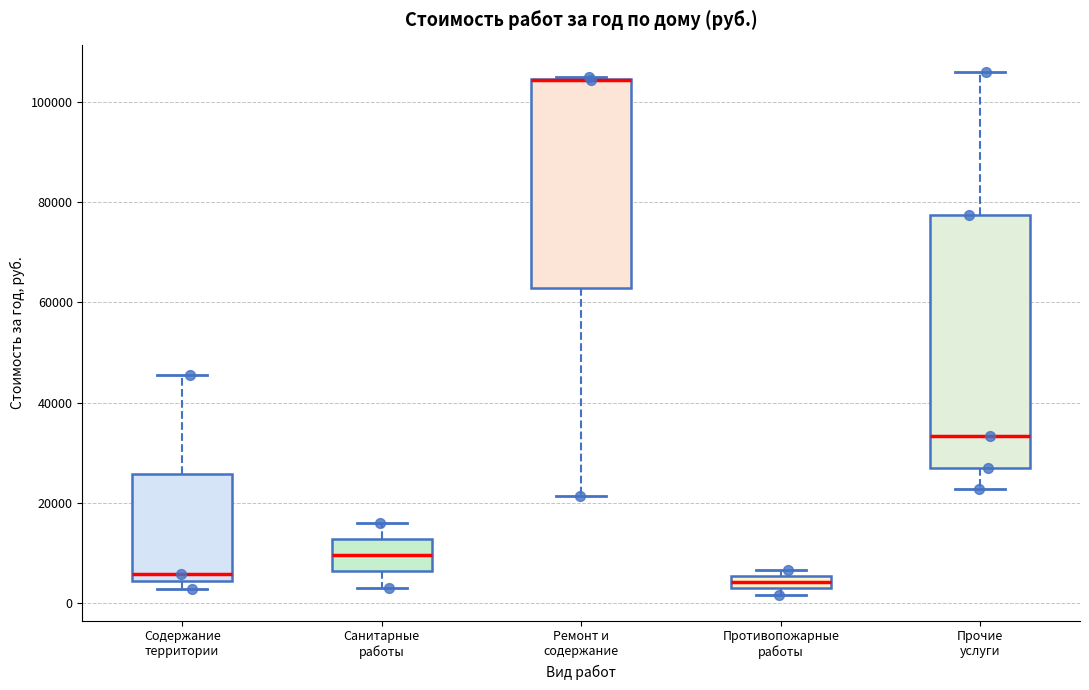

Comparing the boxes themselves (not the whiskers), which one is the tallest?

Прочие услуги